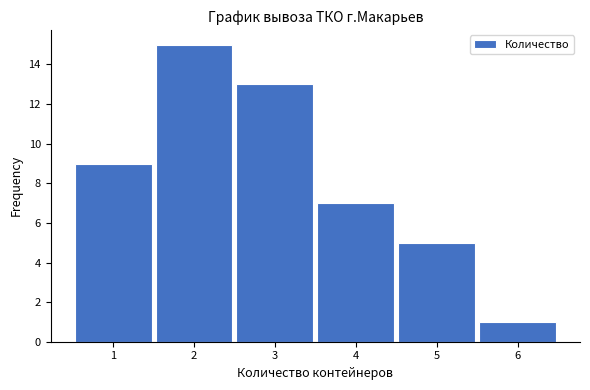

Over which range of the x-axis is the bar tallest?

1.5 to 2.5